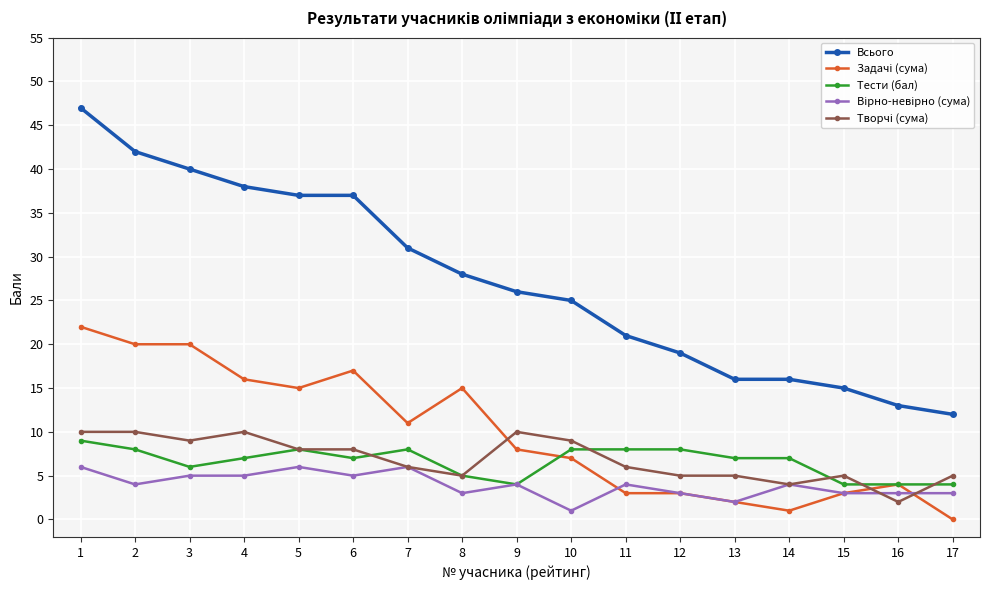

What is the value of the Тести (бал) point at the 4th from the left?

7